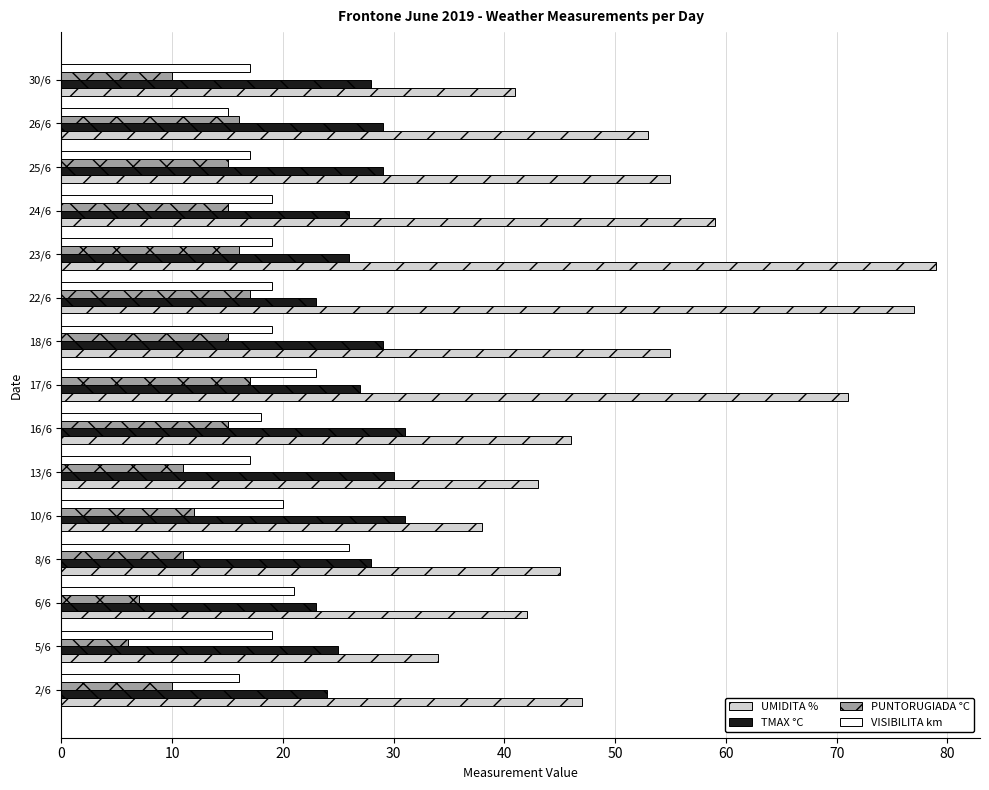

Between 13/6 and 24/6, which series saw the biggest shift?

UMIDITA %